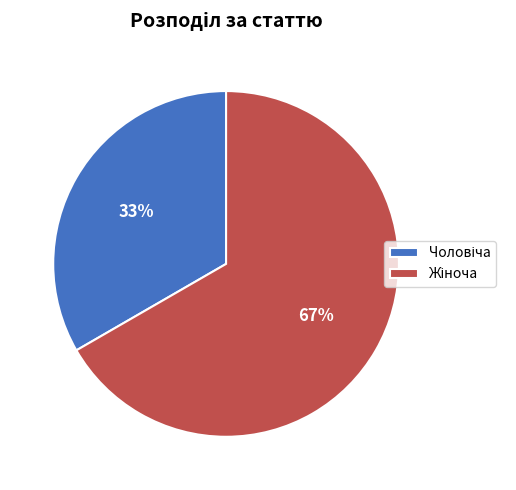

To the nearest percent, what is the average slice percentage?

50%